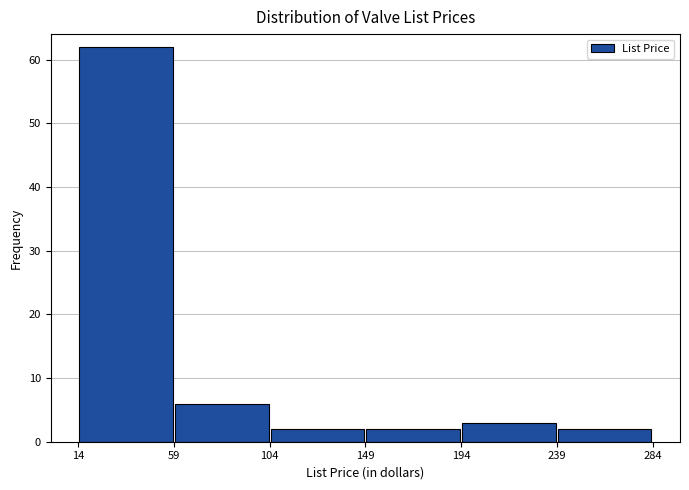

Which range on the x-axis has the tallest bar?

15 to 60